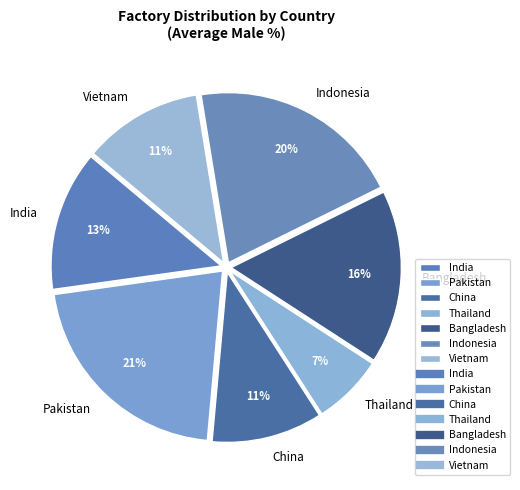

Combined, do Thailand and Vietnam account for over 50%?

No